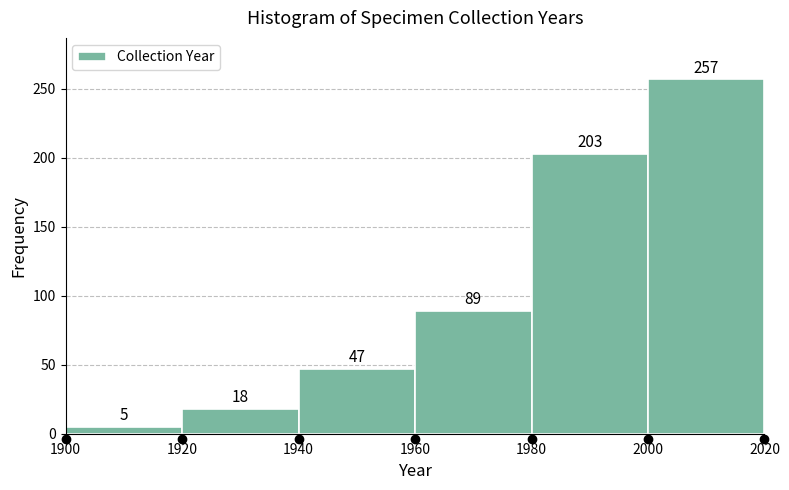

Reading left to right, transcribe this chart: for each bar, give the range it covers on the x-axis and its height.

1900 to 1920: 5
1920 to 1940: 18
1940 to 1960: 47
1960 to 1980: 89
1980 to 2000: 203
2000 to 2020: 257